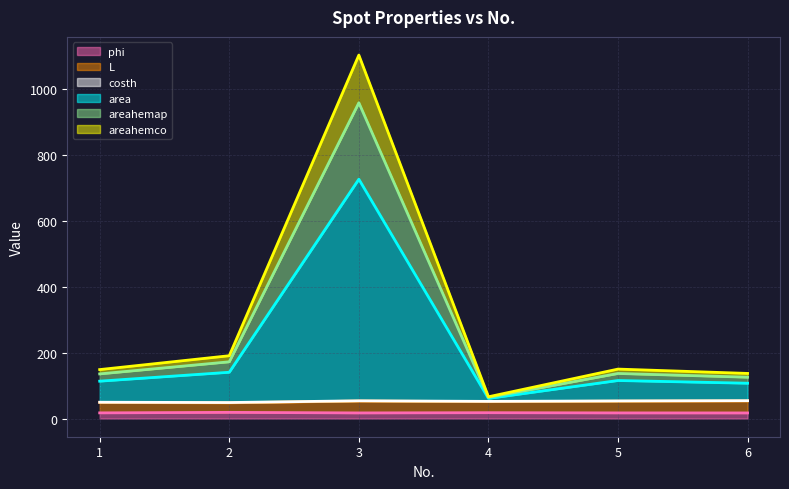

What is the average value of the L series?

51.2